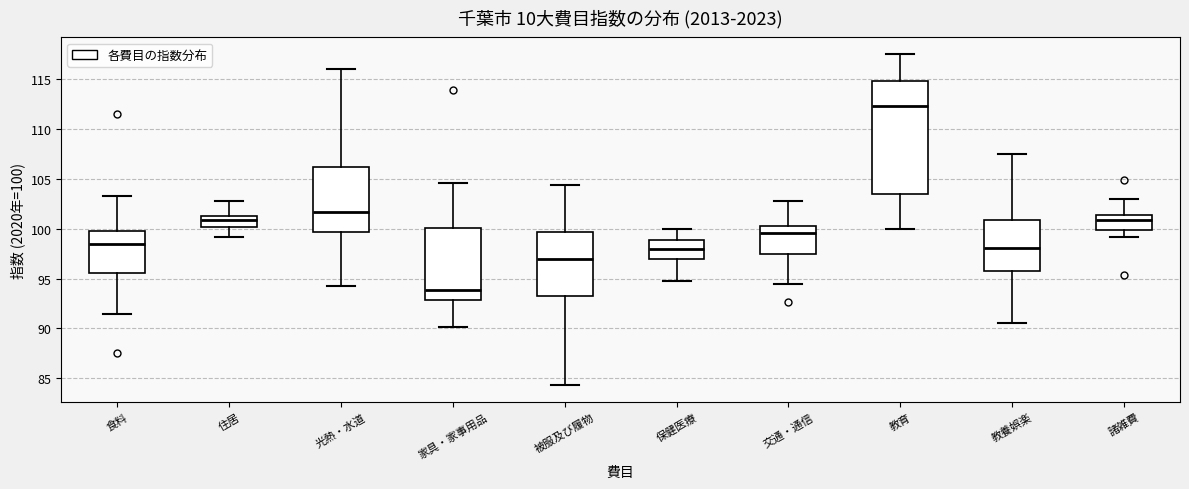

Reading left to right, read every box against the y-axis: the position of its median line, the range the box covers, and the ends of its whiskers. The values are not printed on the chart, so give them approximately, as read against the axis.

食料: median 98.5, box 95.5 to 100.0, whiskers 91.5 to 103.5
住居: median 101.0, box 100.0 to 101.5, whiskers 99.0 to 103.0
光熱・水道: median 101.5, box 99.5 to 106.0, whiskers 94.5 to 116.0
家具・家事用品: median 94.0, box 93.0 to 100.0, whiskers 90.0 to 104.5
被服及び履物: median 97.0, box 93.5 to 99.5, whiskers 84.5 to 104.5
保健医療: median 98.0, box 97.0 to 99.0, whiskers 95.0 to 100.0
交通・通信: median 99.5, box 97.5 to 100.5, whiskers 94.5 to 103.0
教育: median 112.5, box 103.5 to 115.0, whiskers 100.0 to 117.5
教養娯楽: median 98.0, box 96.0 to 101.0, whiskers 90.5 to 107.5
諸雑費: median 101.0, box 100.0 to 101.5, whiskers 99.0 to 103.0